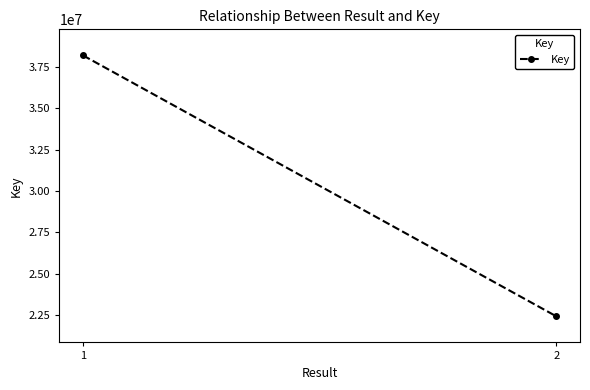

What is the sum of all values?

60631719